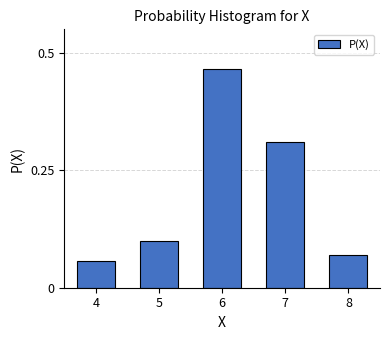

Between 5 and 4, which is larger?

5